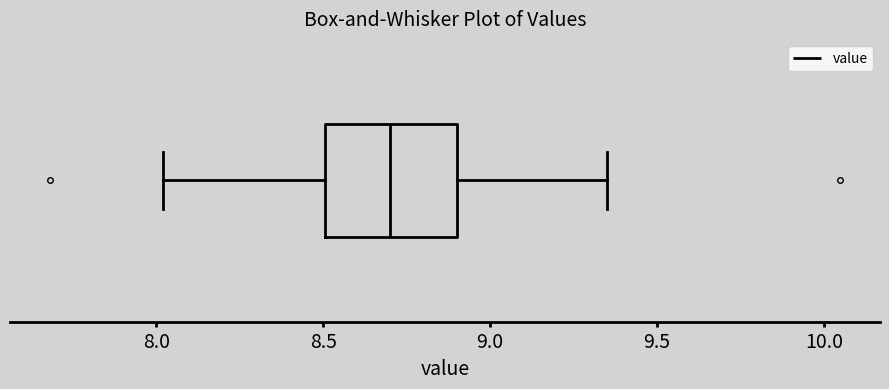

Read this box plot against the x-axis: the position of the median line, the range covered by the box, and the ends of both whiskers. The values are not printed on the chart, so give them approximately, as read against the axis.

median 8.70, box 8.50 to 8.90, whiskers 8.00 to 9.35